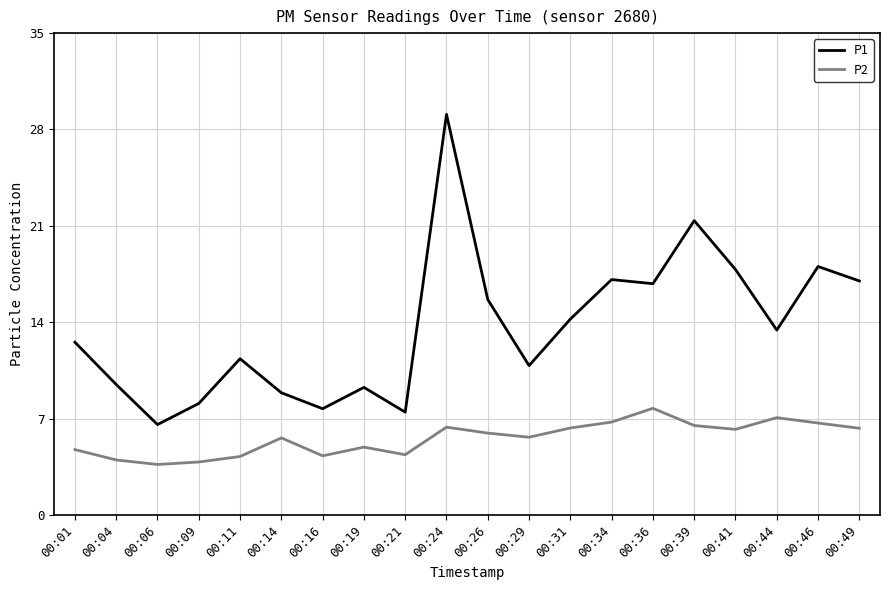

Read the P2 value at 00:01.

4.8